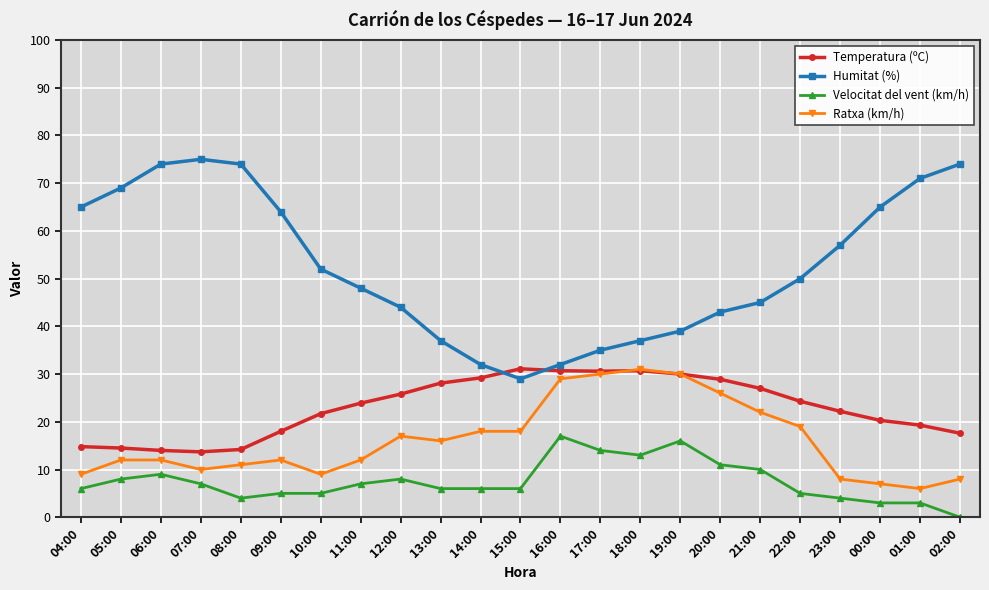

What is the label of the 10th point from the right?

17:00